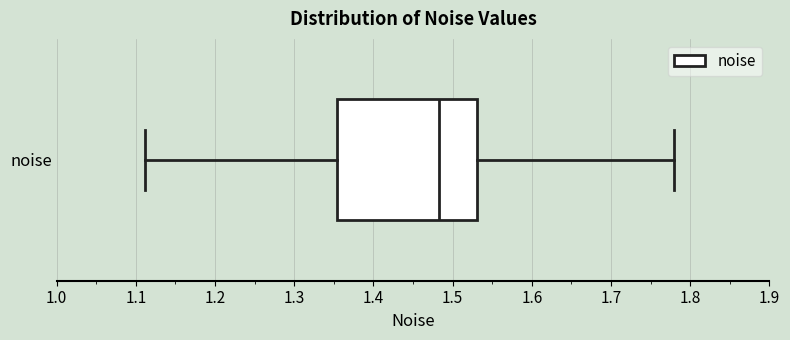

Read this box plot against the x-axis: the position of the median line, the range covered by the box, and the ends of both whiskers. The values are not printed on the chart, so give them approximately, as read against the axis.

median 1.48, box 1.35 to 1.53, whiskers 1.11 to 1.78